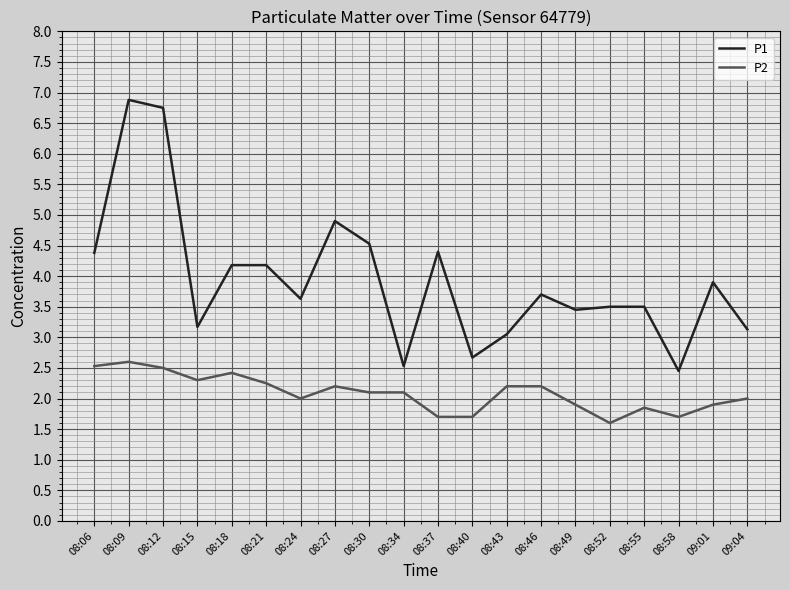

What is the smallest value displayed?

1.6